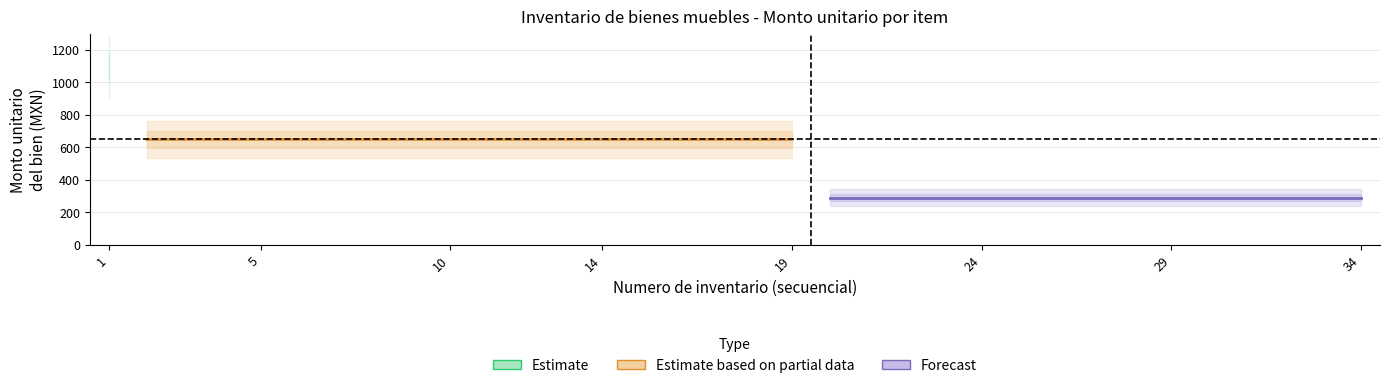

Which has a higher value, 12 or 19?

12